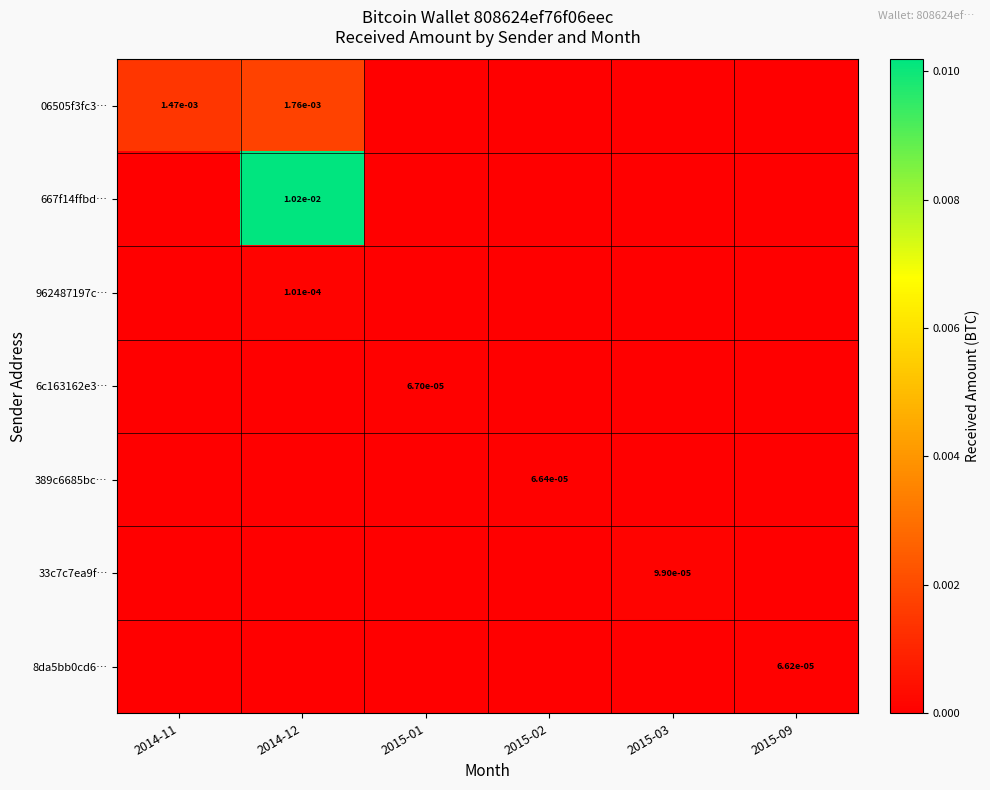

At which category does the chart reach its minimum across all series?

2015-01